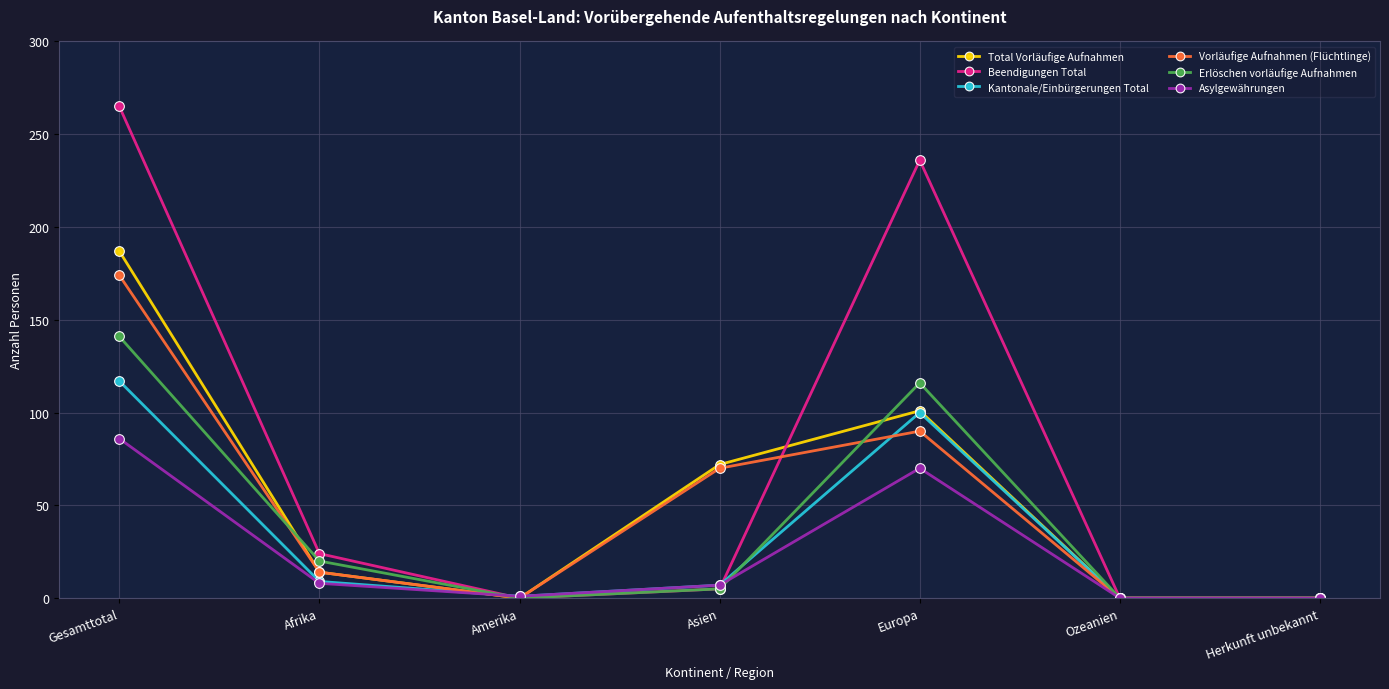

What is the difference between the Total Vorläufige Aufnahmen values at Asien and Europa?

29